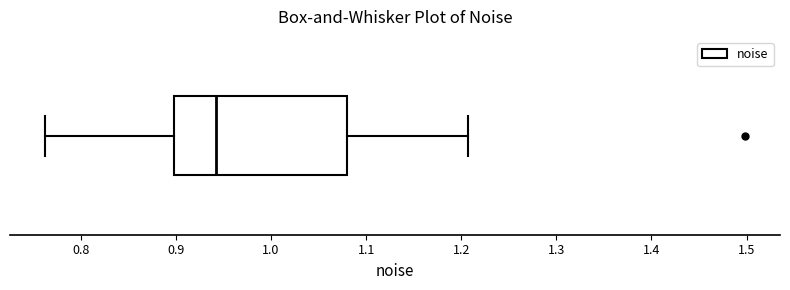

Where does the median line of the box sit on the x-axis? The values are not printed on the chart, so give them approximately, as read against the axis.

0.94